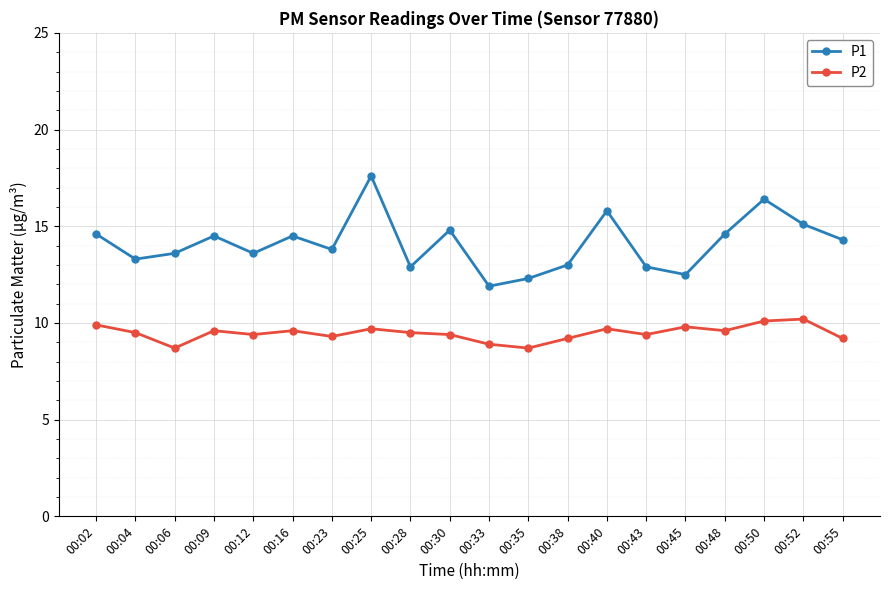

What is the minimum value for P1?

11.9